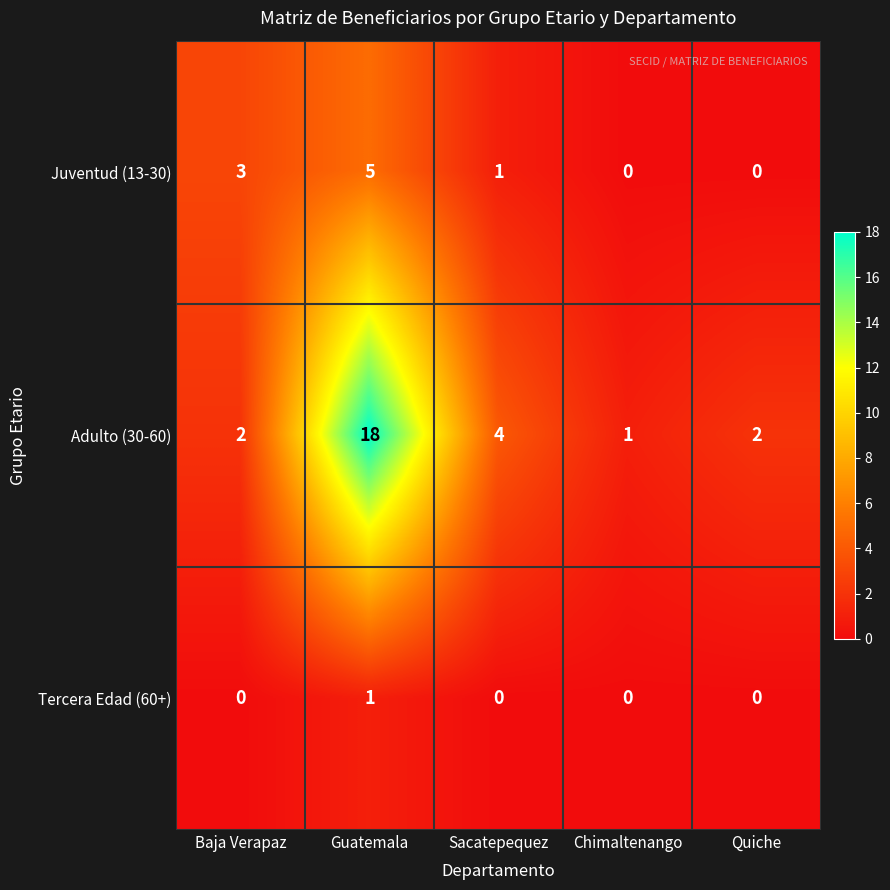

What is the difference between the highest and lowest values at Sacatepequez?

4